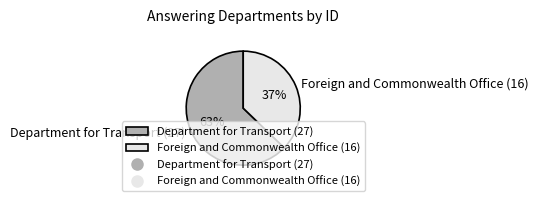

Is the sum of Department for Transport (27) and Foreign and Commonwealth Office (16) greater than half?

Yes